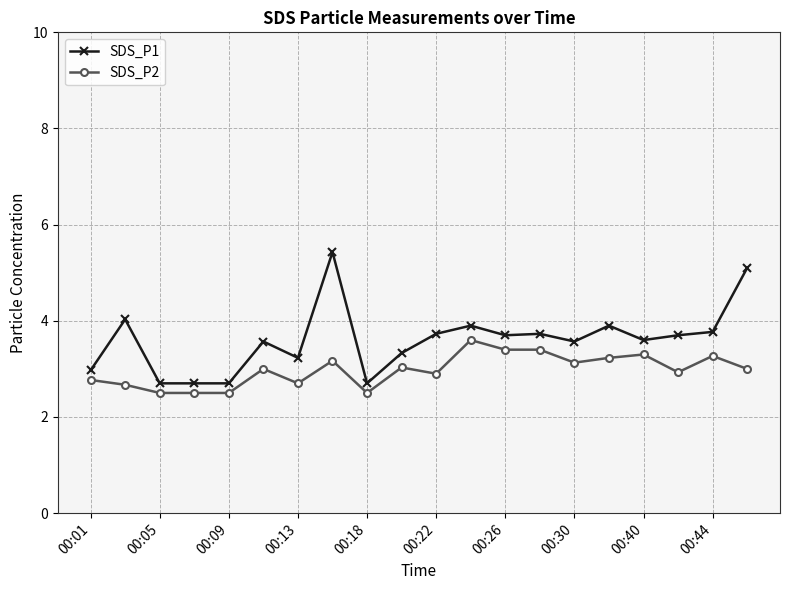

What is the difference between the maximum and minimum values in the SDS_P2 series?

1.1